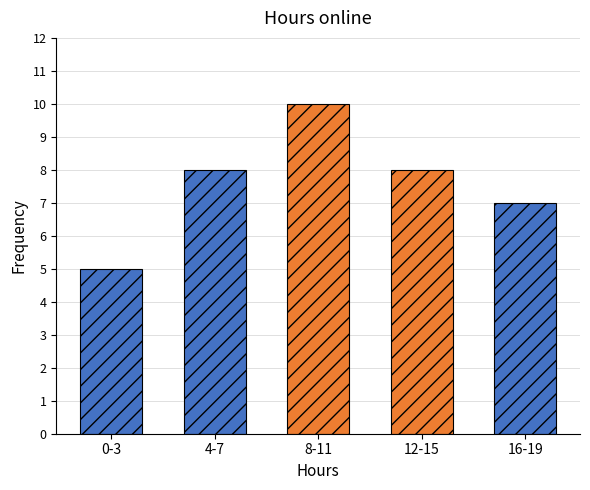

Reading left to right, what are all the values shown in this chart?

5	8	10	8	7